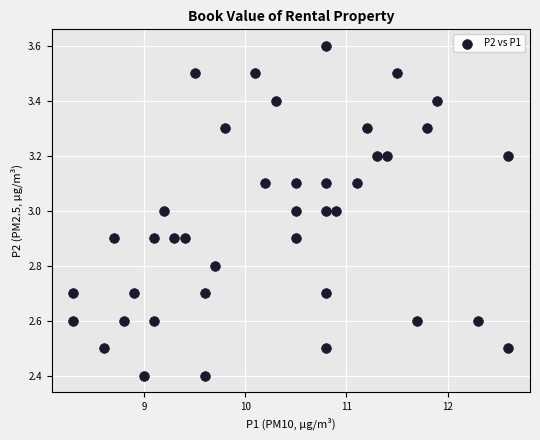

What is the range of X values (max minus min)?

4.3